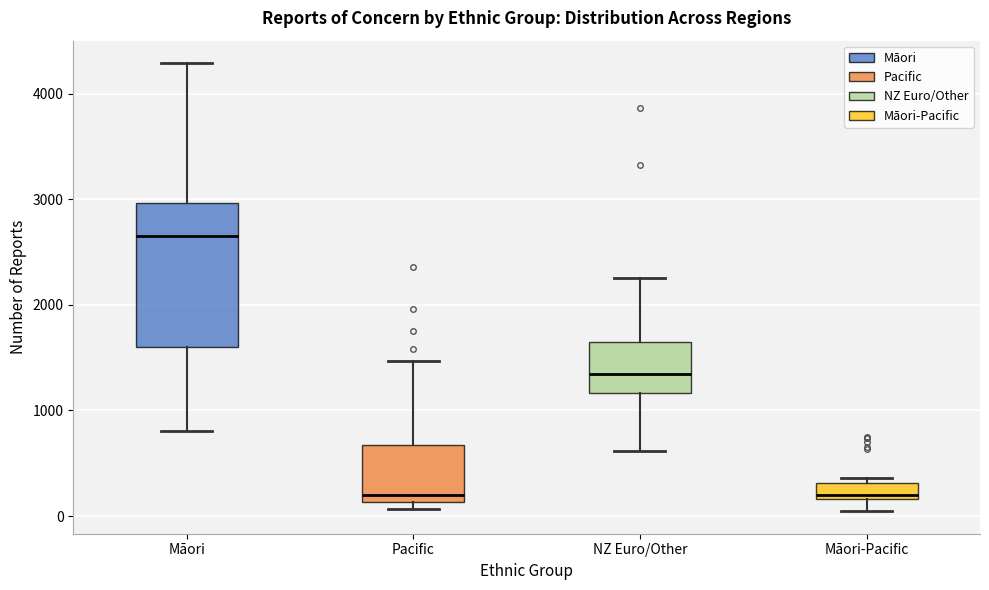

Where is the upper edge of the box for Māori on the y-axis? The values are not printed on the chart, so give them approximately, as read against the axis.

3000